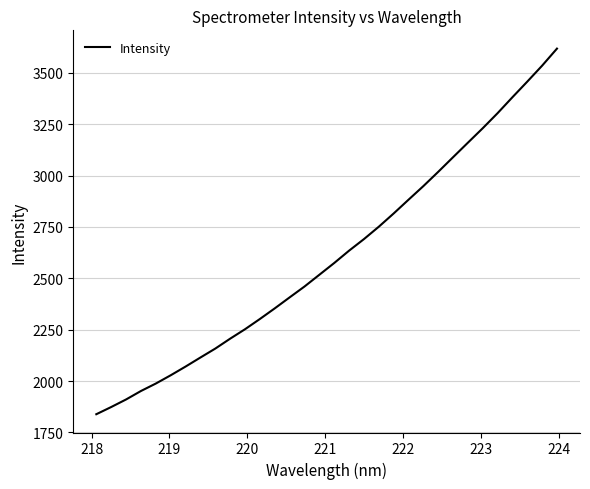

What is the difference between the maximum and minimum values?

1779.2